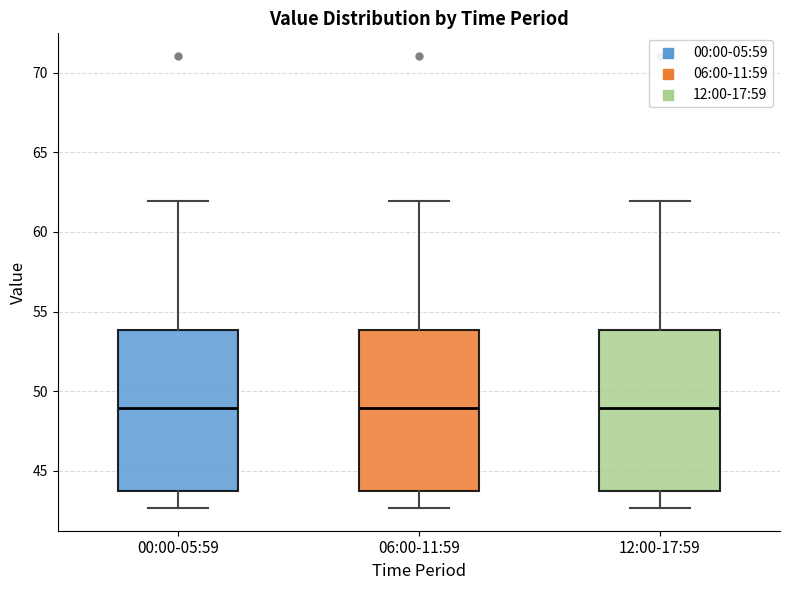

Reading left to right, transcribe this box plot: for each box, give where its median line is, the range the box spans, and where its two whiskers end, as read against the y-axis. The values are not printed on the chart, so give them approximately, as read against the axis.

00:00-05:59: median 49.0, box 43.5 to 54.0, whiskers 42.5 to 62.0
06:00-11:59: median 49.0, box 43.5 to 54.0, whiskers 42.5 to 62.0
12:00-17:59: median 49.0, box 43.5 to 54.0, whiskers 42.5 to 62.0